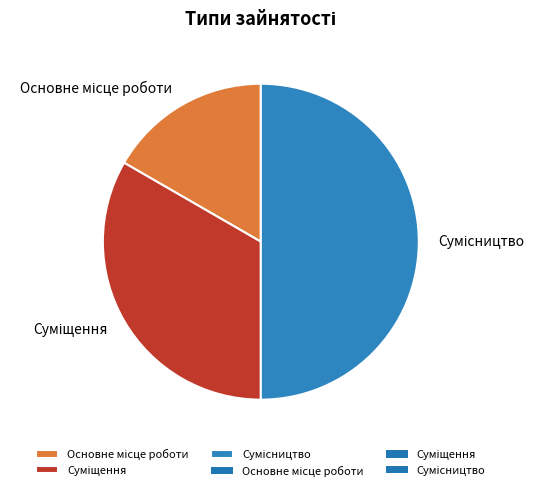

Does Суміщення account for over 50% of the chart?

No